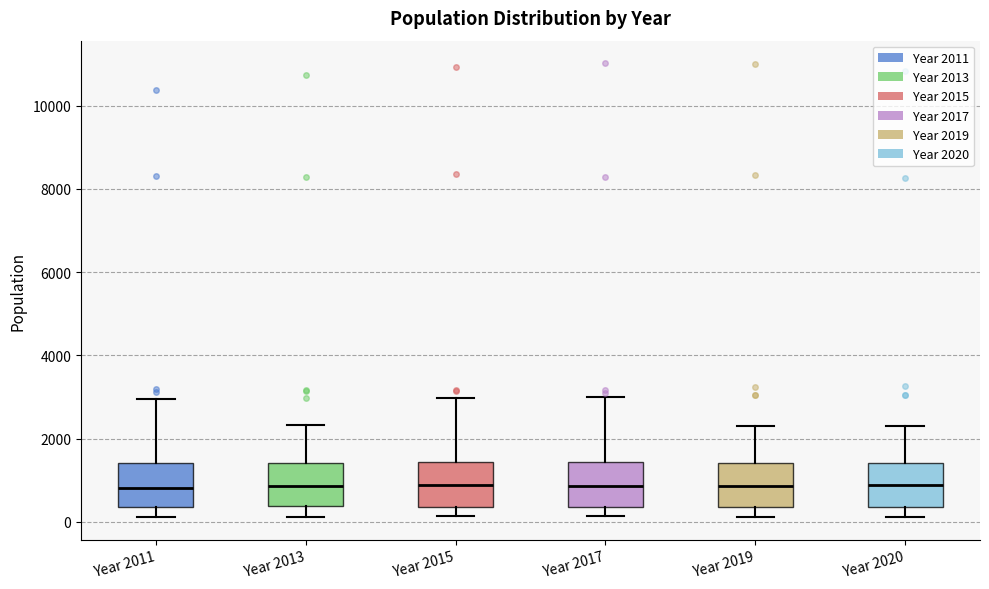

Where is the upper edge of the box for Year 2017 on the y-axis? The values are not printed on the chart, so give them approximately, as read against the axis.

1400